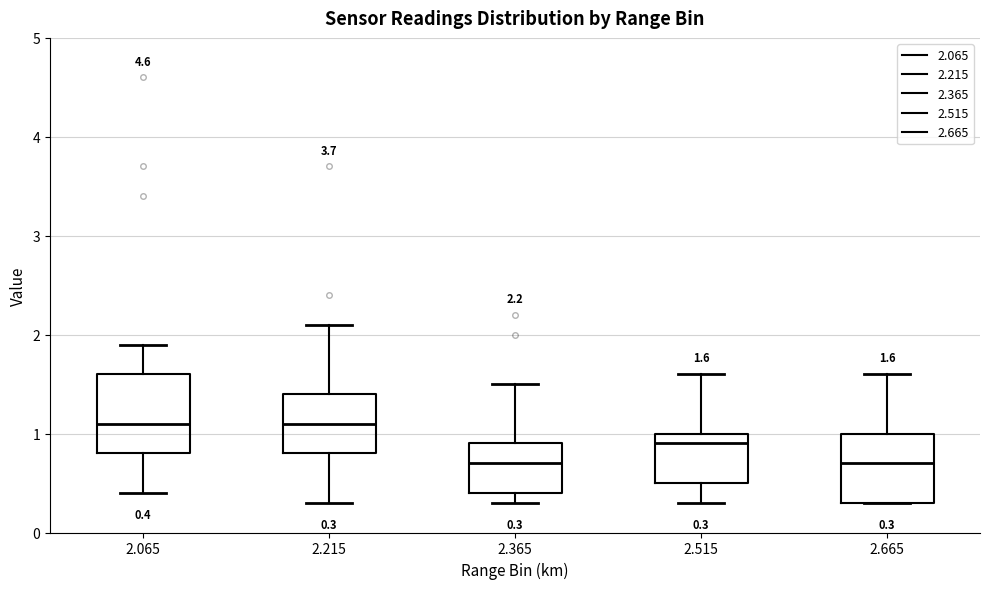

Which box is the tallest, from its lower edge to its upper edge?

2.065